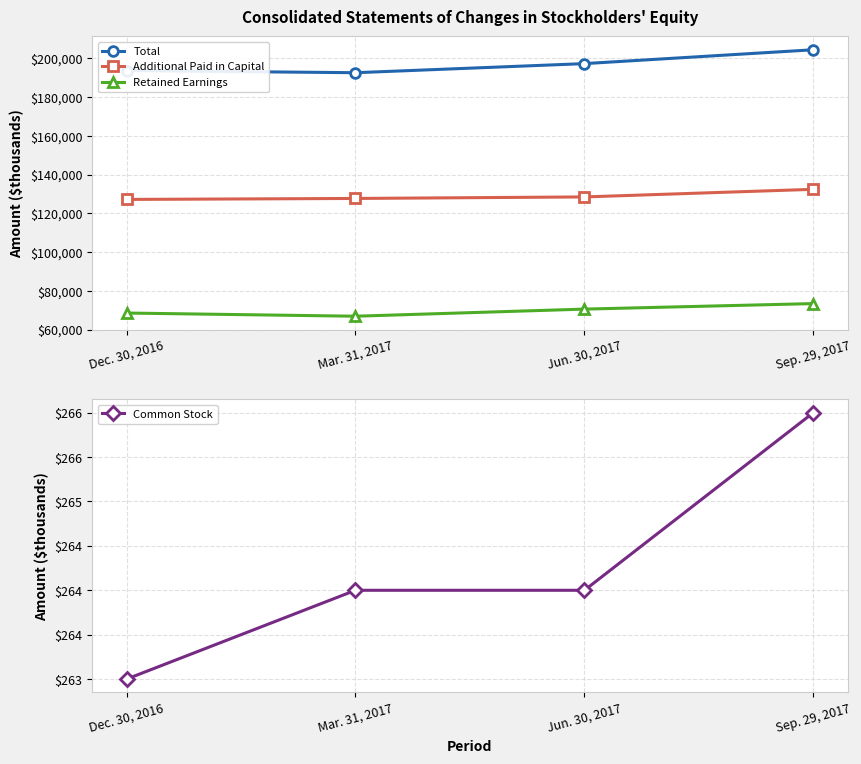

True or false: Additional Paid in Capital and Retained Earnings cross at least once.

False